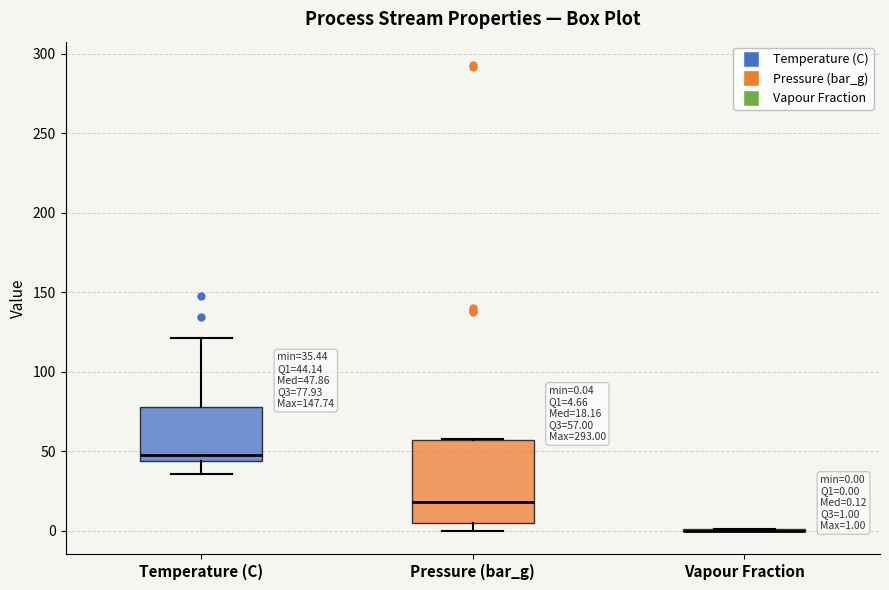

Which box is the tallest, from its lower edge to its upper edge?

Pressure (bar_g)